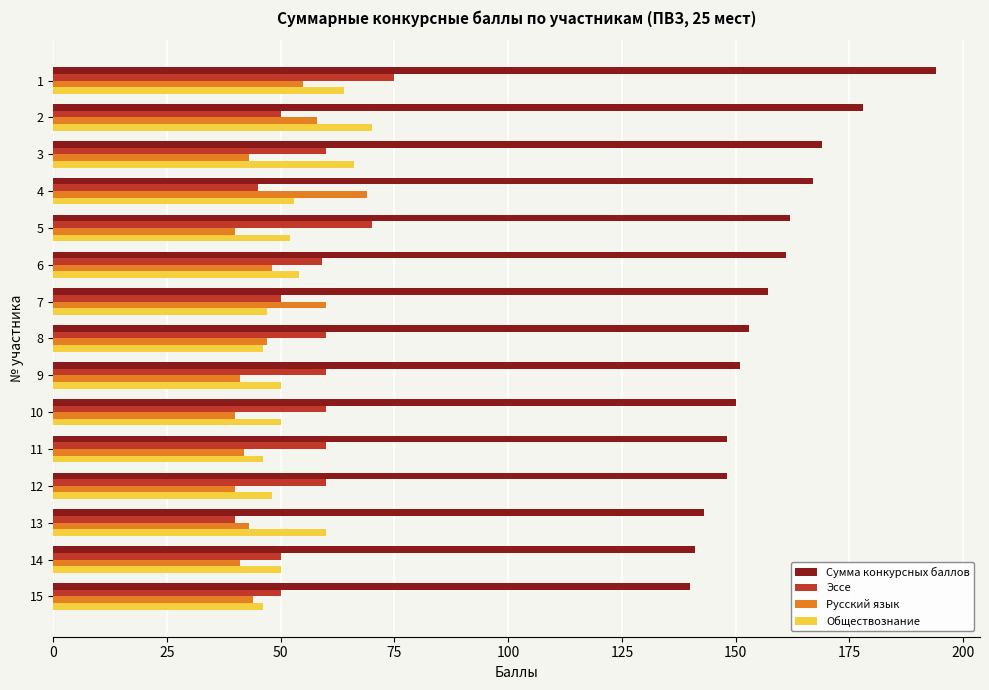

True or false: Обществознание has a value of 48 at 12.

True